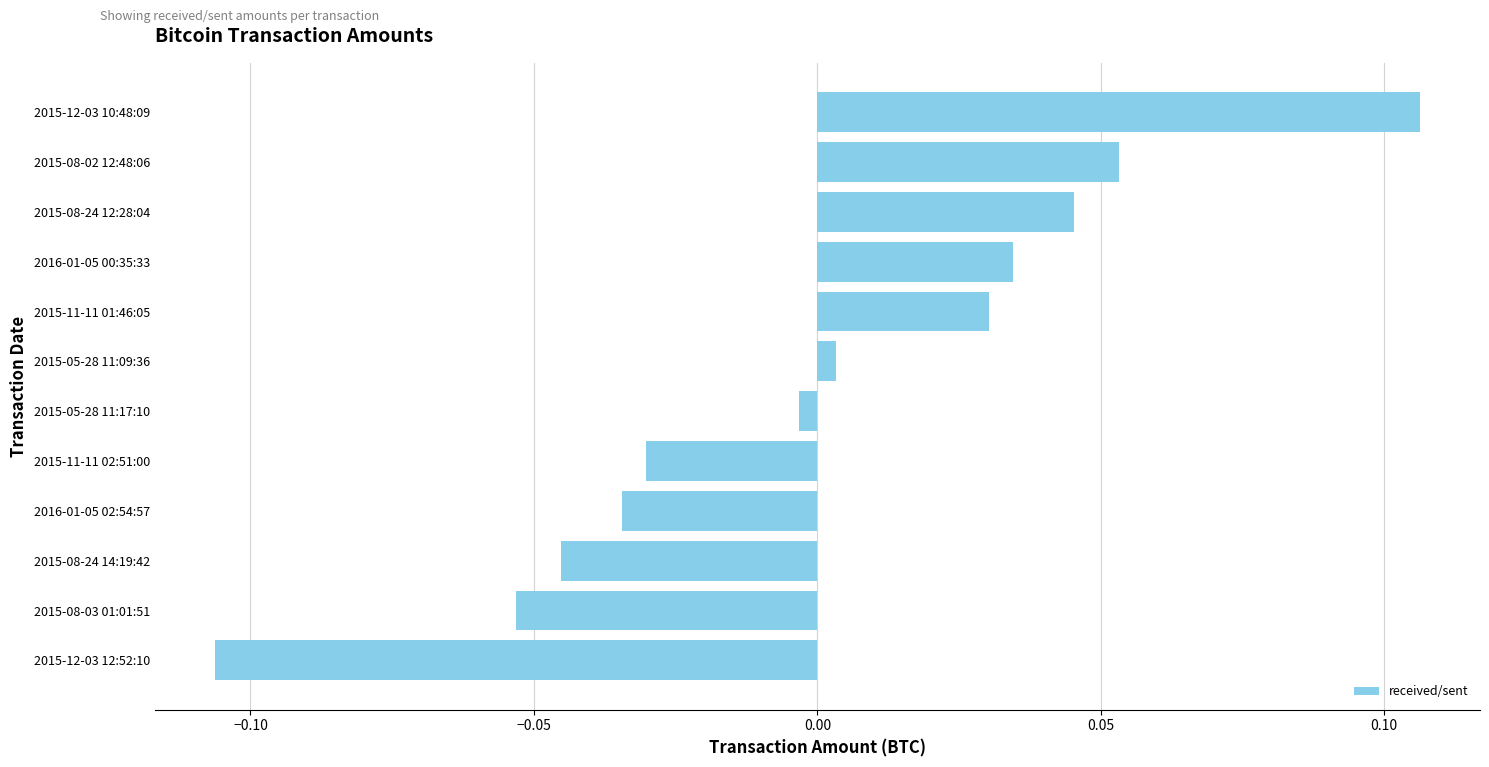

The chart shows a value of -0.1 at 2015-08-24 14:19:42. True or false?

False